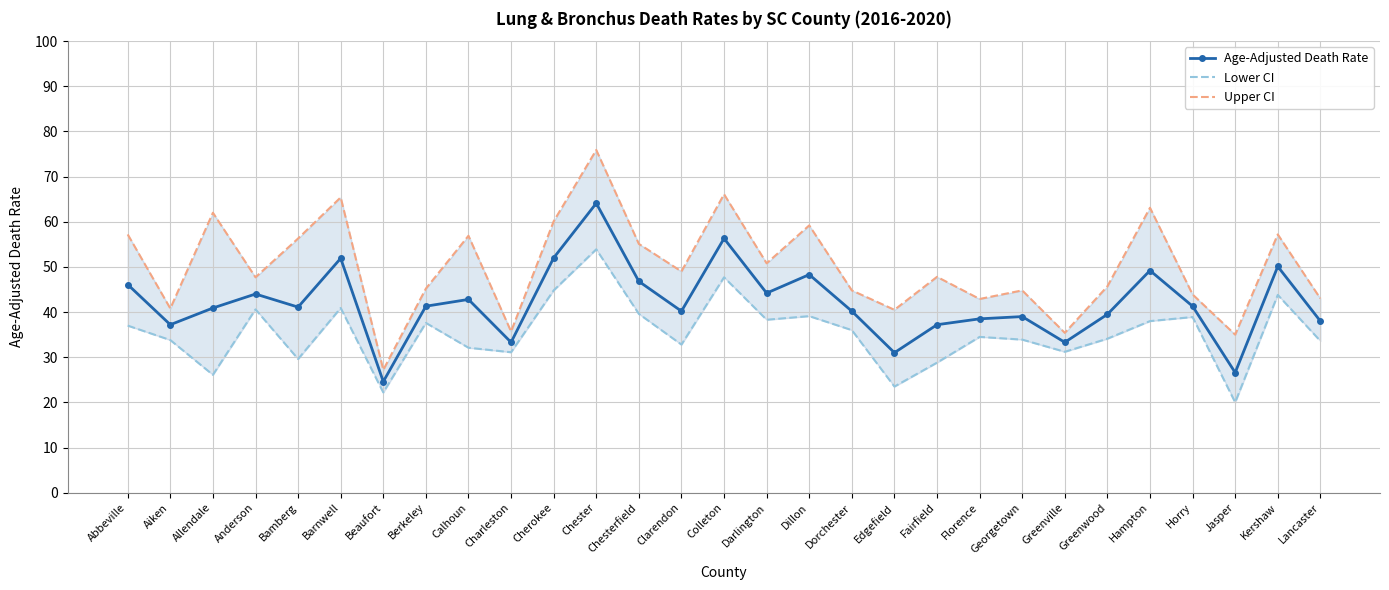

True or false: Upper CI and Age-Adjusted Death Rate intersect in this chart.

False